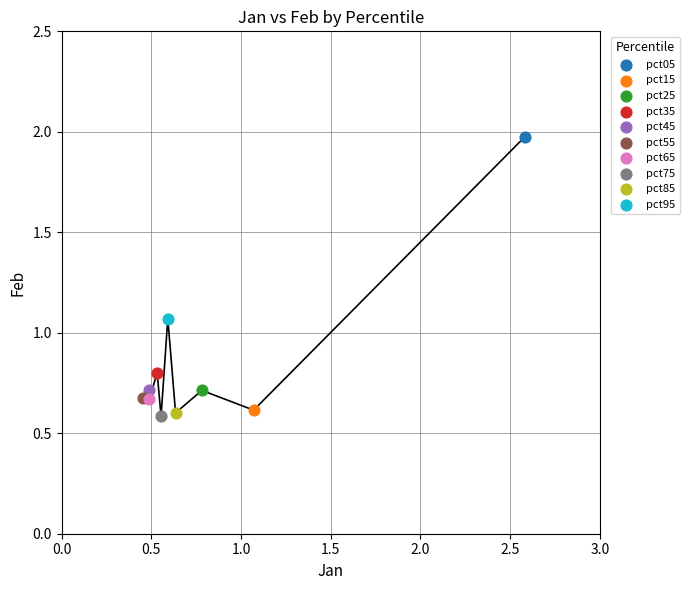

What are all the series names shown in the legend?

pct05, pct15, pct25, pct35, pct45, pct55, pct65, pct75, pct85, pct95